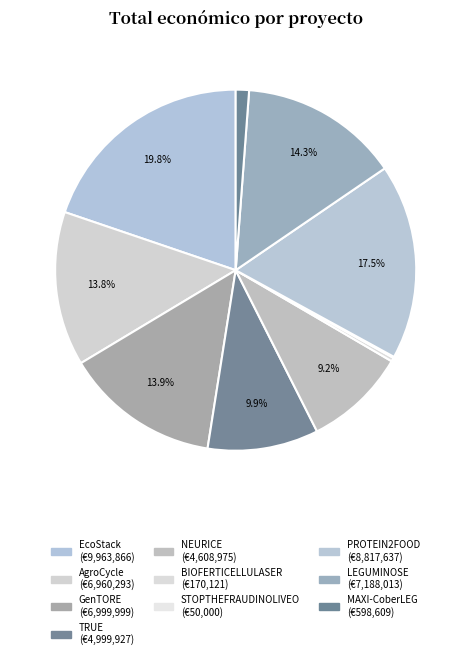

Rank the categories by value from lowest to highest.

STOPTHEFRAUDINOLIVEO, BIOFERTICELLULASER, MAXI-CoberLEG, NEURICE, TRUE, AgroCycle, GenTORE, LEGUMINOSE, PROTEIN2FOOD, EcoStack